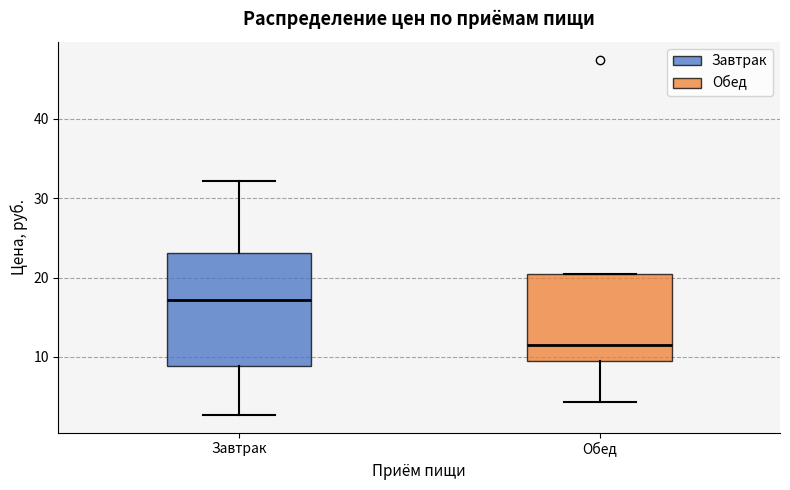

Reading left to right, read every box against the y-axis: the position of its median line, the range the box covers, and the ends of its whiskers. The values are not printed on the chart, so give them approximately, as read against the axis.

Завтрак: median 17, box 9 to 23, whiskers 3 to 32
Обед: median 12, box 10 to 20, whiskers 4 to 20